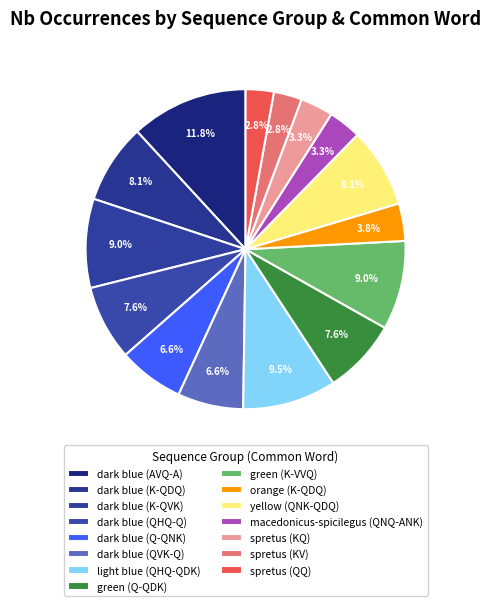

What percentage is the green (Q-QDK) slice, to the nearest percent?

8%